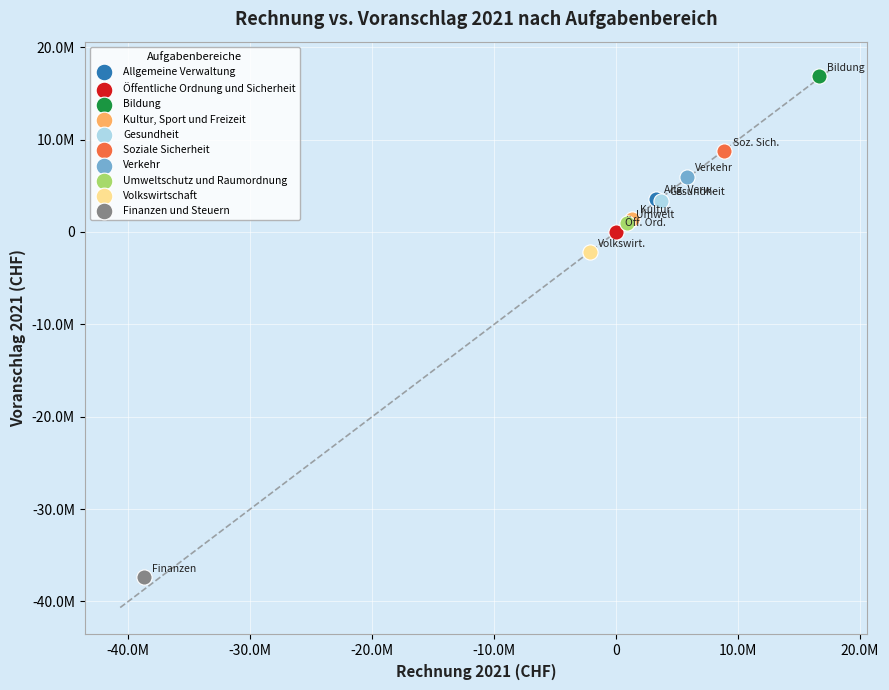

Which series contains the highest Y value?

Bildung